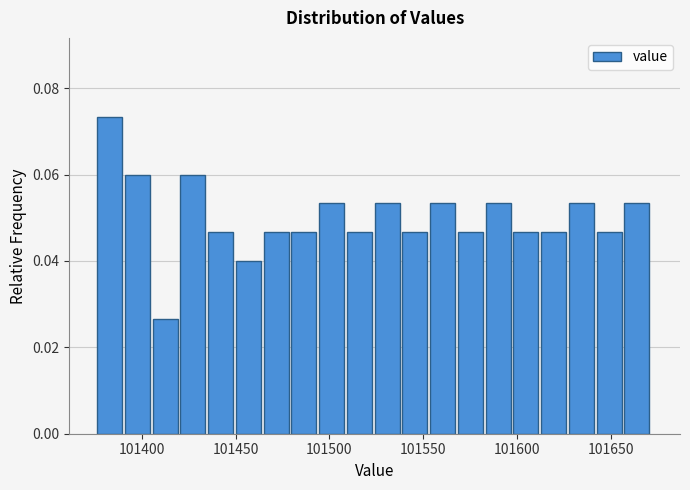

Around what value on the x-axis is the tallest bar? Give the approximate position of its centre, as read against the axis.

101385